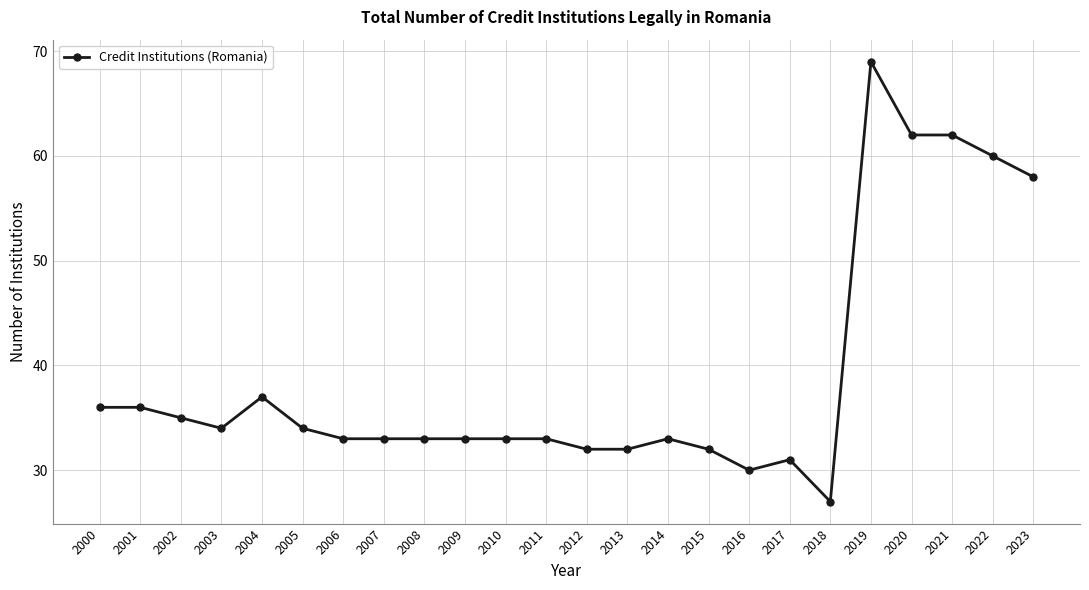

What is the smallest value displayed?

27